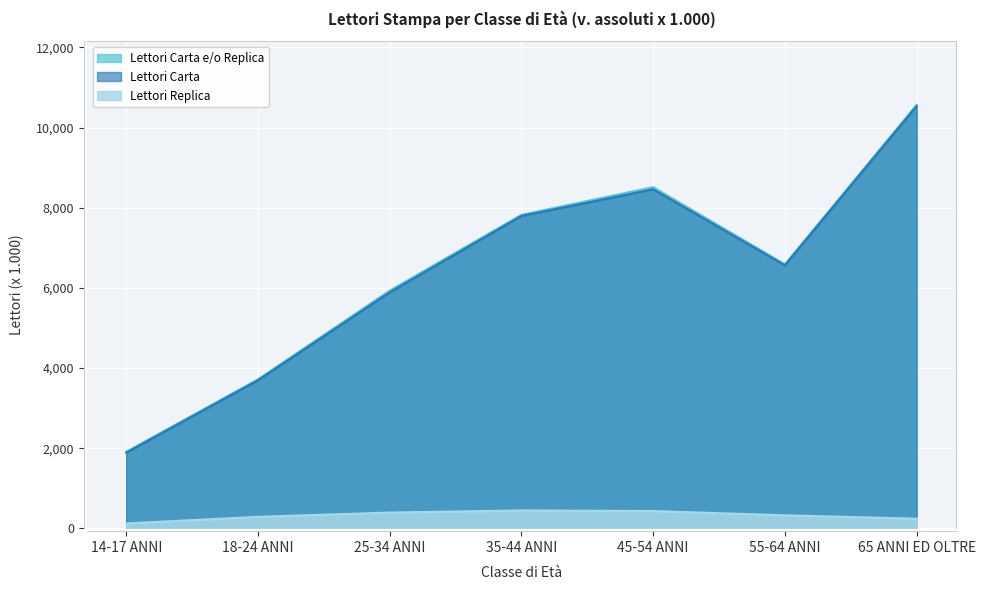

Where is the first local maximum for Lettori Replica?

35-44 ANNI